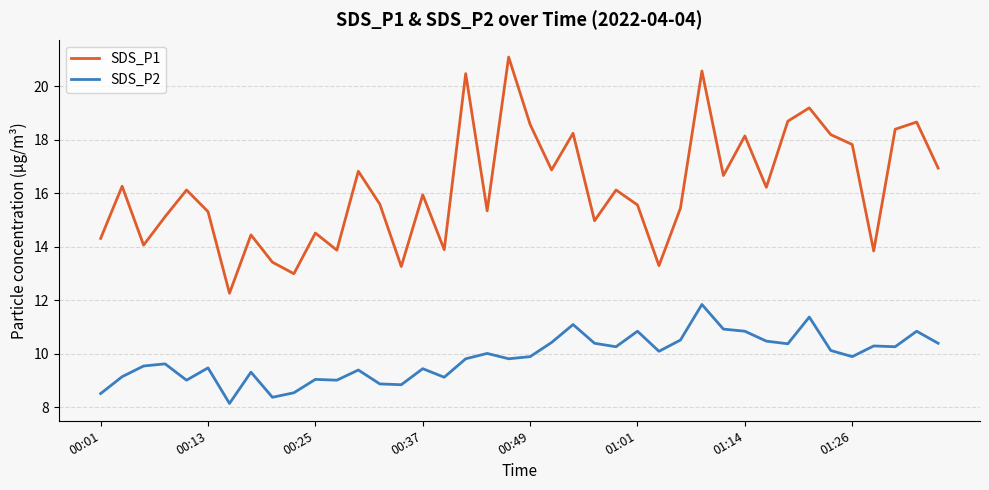

Which series has the largest total across all categories?

SDS_P1